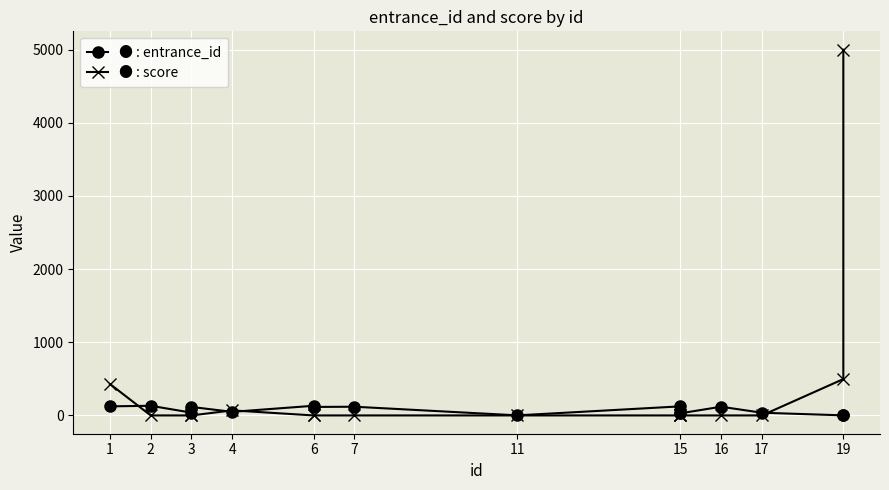

Reading left to right, list all the values displayed in this chart.

entrance_id: 124	132	38	116	49	132	116	119	1	124	27	29	119	37	1	10
score: 430	0	0	0	69	0	0	0	0	0	0	0	0	0	497	5000